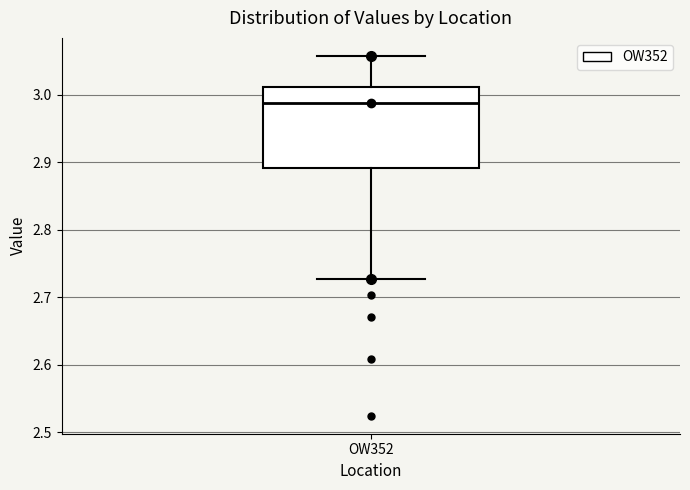

Read this box plot against the y-axis: the position of the median line, the range covered by the box, and the ends of both whiskers. The values are not printed on the chart, so give them approximately, as read against the axis.

median 2.99, box 2.89 to 3.01, whiskers 2.73 to 3.06